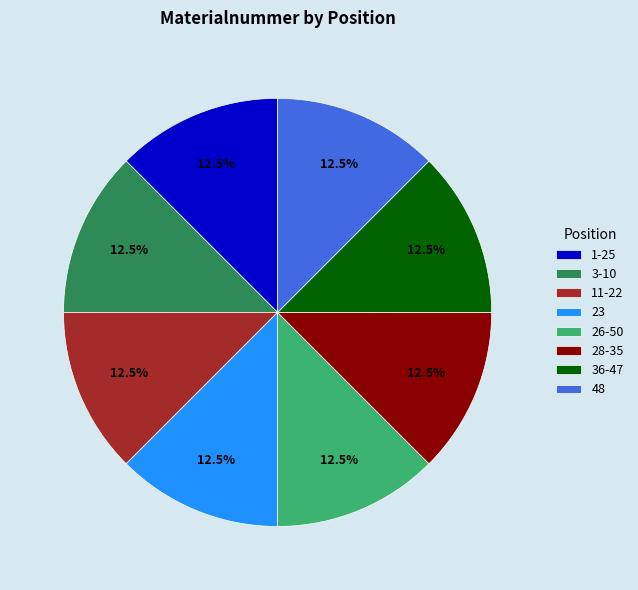

What is the ratio of the value at 11-22 to the value at 28-35?

1.0